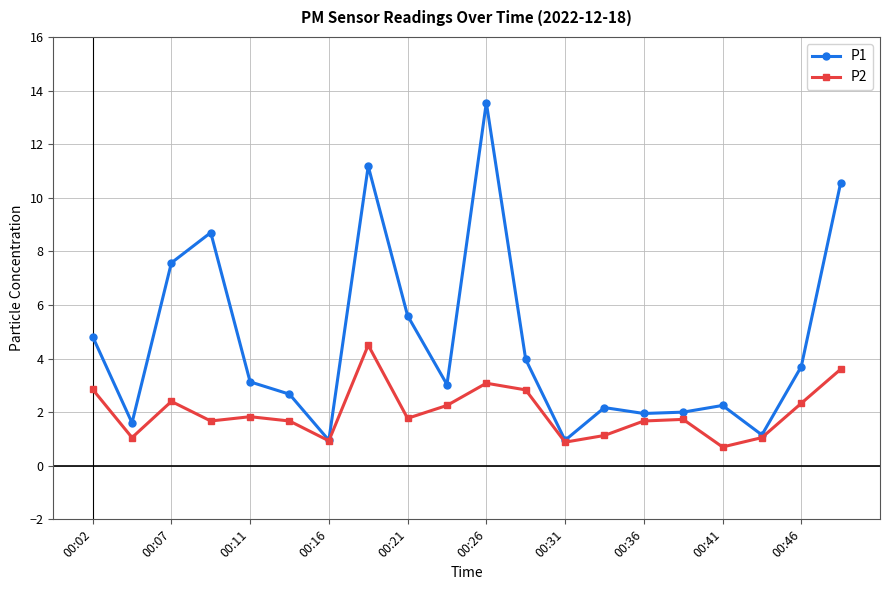

Which series has the widest spread of values?

P1